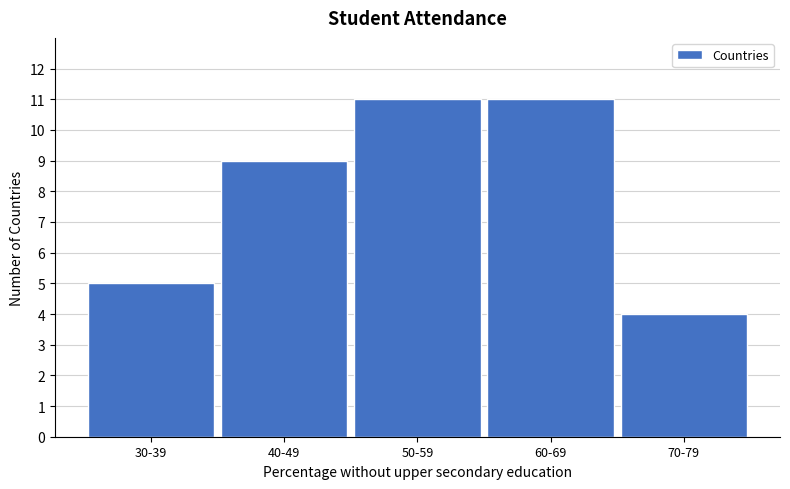

Reading left to right, transcribe all the data shown in this chart.

5	9	11	11	4